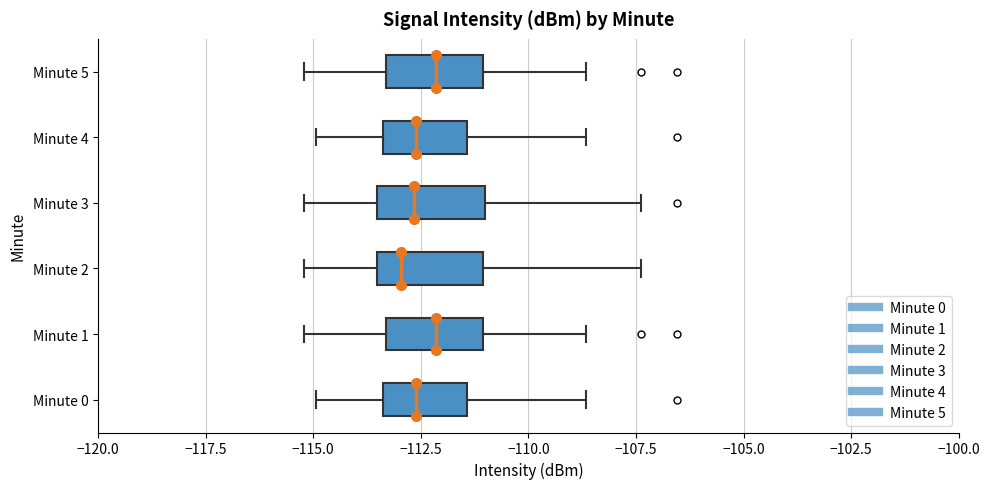

Where is the right edge of the box for Minute 0 on the x-axis? The values are not printed on the chart, so give them approximately, as read against the axis.

-111.5